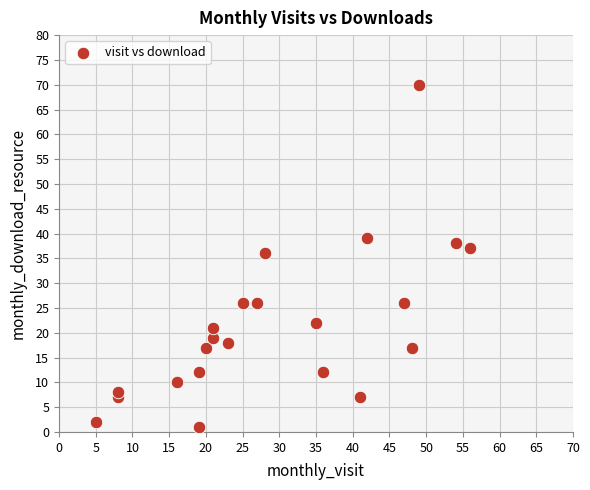

What Y value in the scatter plot is closest to 35?

36